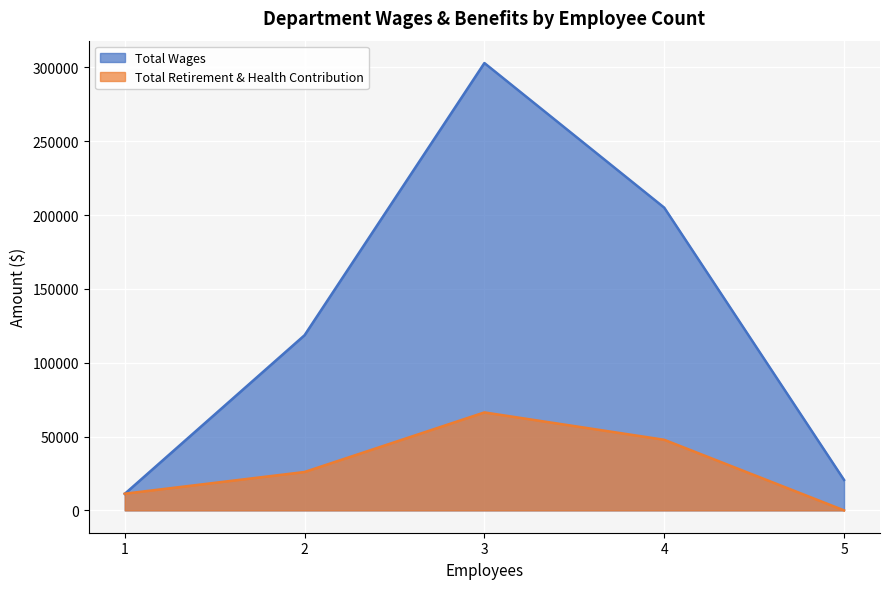

Reading left to right, list all the values displayed in this chart.

Total Wages: 1=11174	2=118614	3=302939	4=205010	5=20610
Total Retirement & Health Contribution: 1=11276	2=25981	3=66324	4=47799	5=0